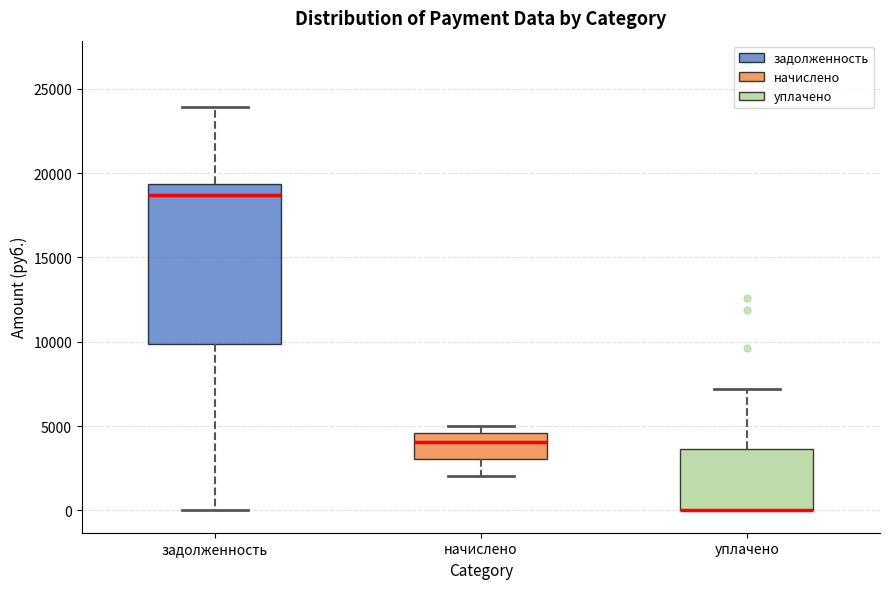

Where does the lower whisker of the box for задолженность end on the y-axis? The values are not printed on the chart, so give them approximately, as read against the axis.

0